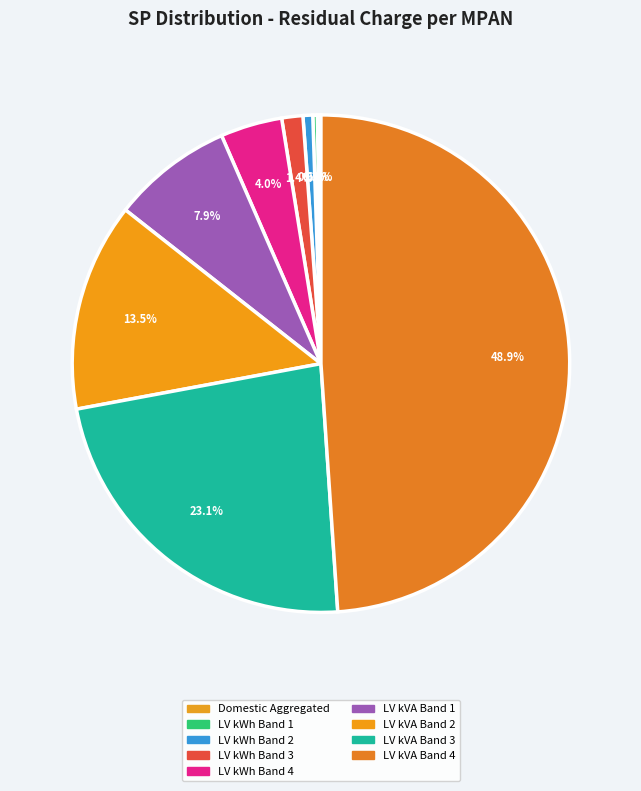

Rank the categories by value from highest to lowest.

LV kVA Band 4, LV kVA Band 3, LV kVA Band 2, LV kVA Band 1, LV kWh Band 4, LV kWh Band 3, LV kWh Band 2, LV kWh Band 1, Domestic Aggregated